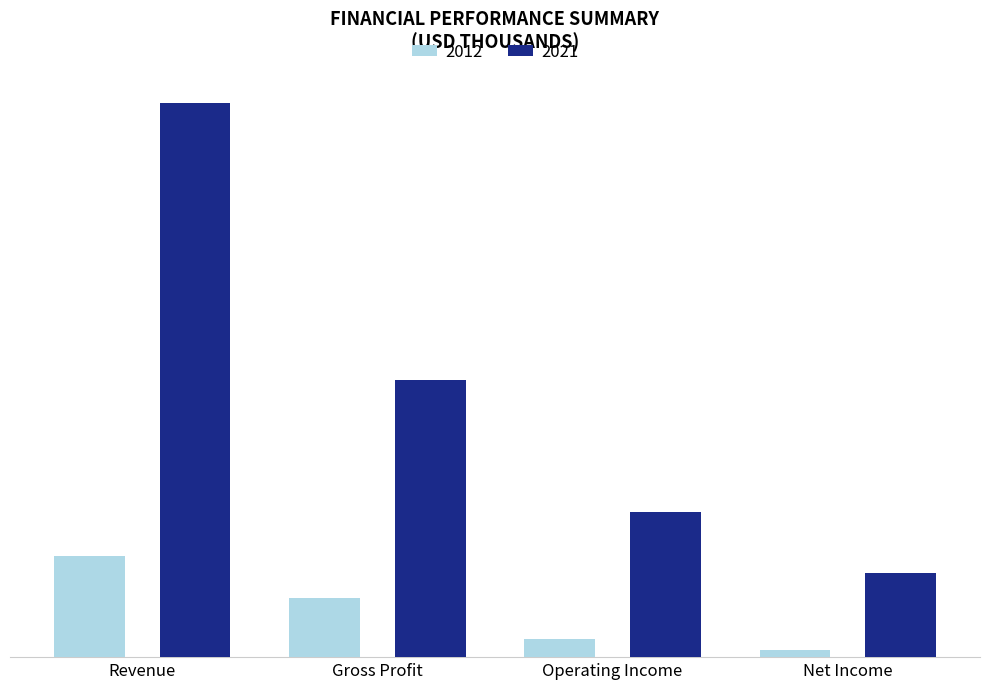

List the series in order of their peak value, highest first.

2021, 2012